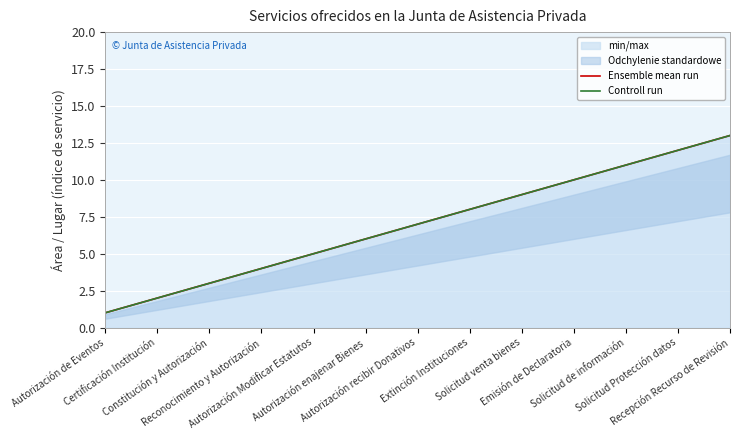

At how many categories does at least one series exceed 10?

3